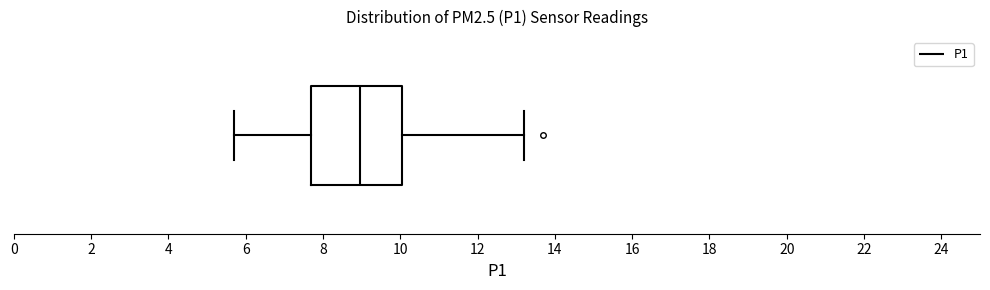

Read this box plot against the x-axis: the position of the median line, the range covered by the box, and the ends of both whiskers. The values are not printed on the chart, so give them approximately, as read against the axis.

median 9.0, box 7.8 to 10.0, whiskers 5.8 to 13.2